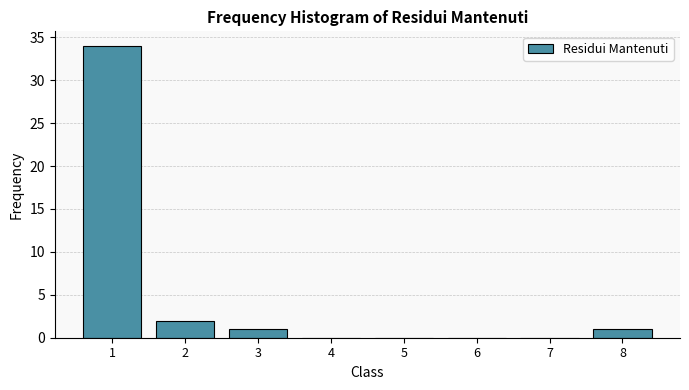

What is the maximum value shown in the chart?

34